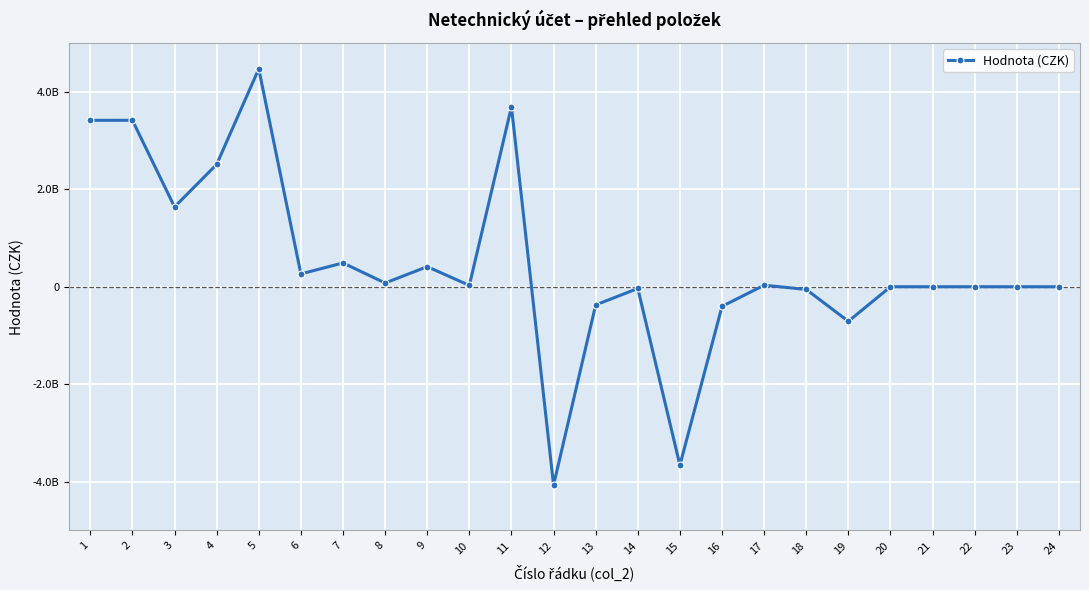

How many values are below zero?

8